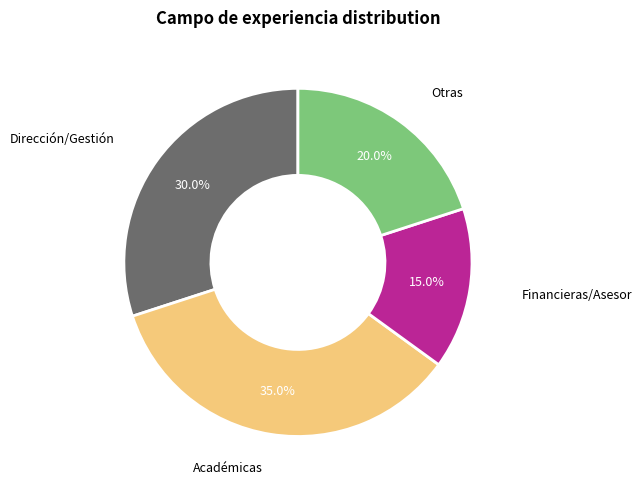

Does any single category account for the majority?

No